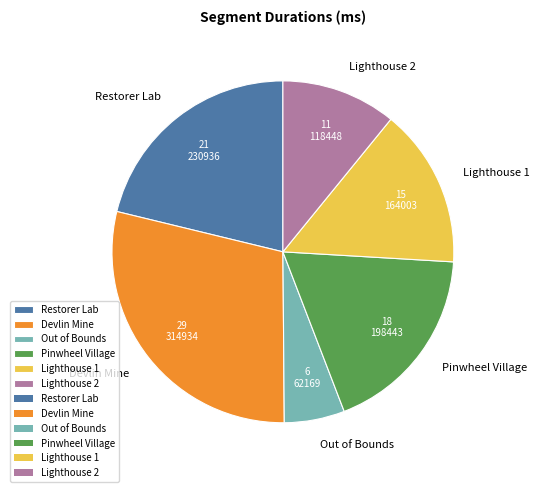

Is Restorer Lab the majority of the pie?

No